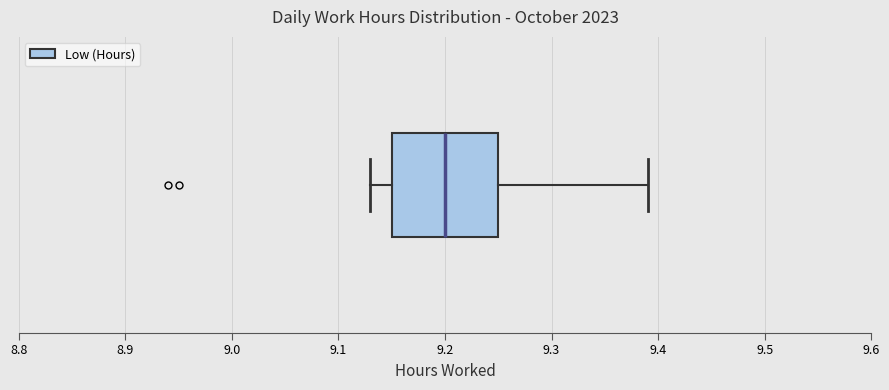

Transcribe this box plot: give where the median line is, the range the box spans, and where the two whiskers end, as read against the x-axis. The values are not printed on the chart, so give them approximately, as read against the axis.

median 9.20, box 9.15 to 9.25, whiskers 9.13 to 9.39